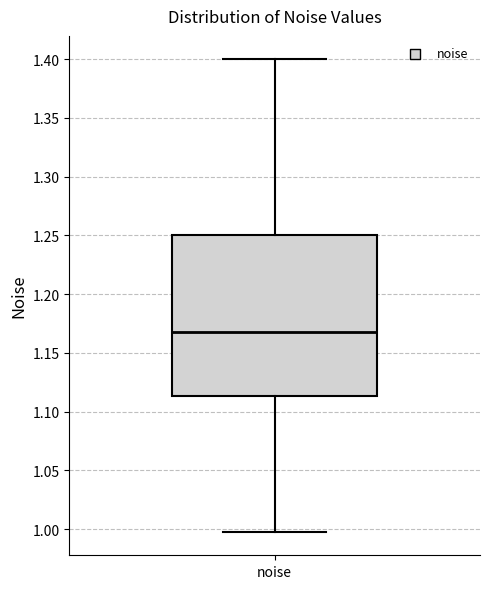

Where does the median line of the box for noise sit on the y-axis? The values are not printed on the chart, so give them approximately, as read against the axis.

1.170